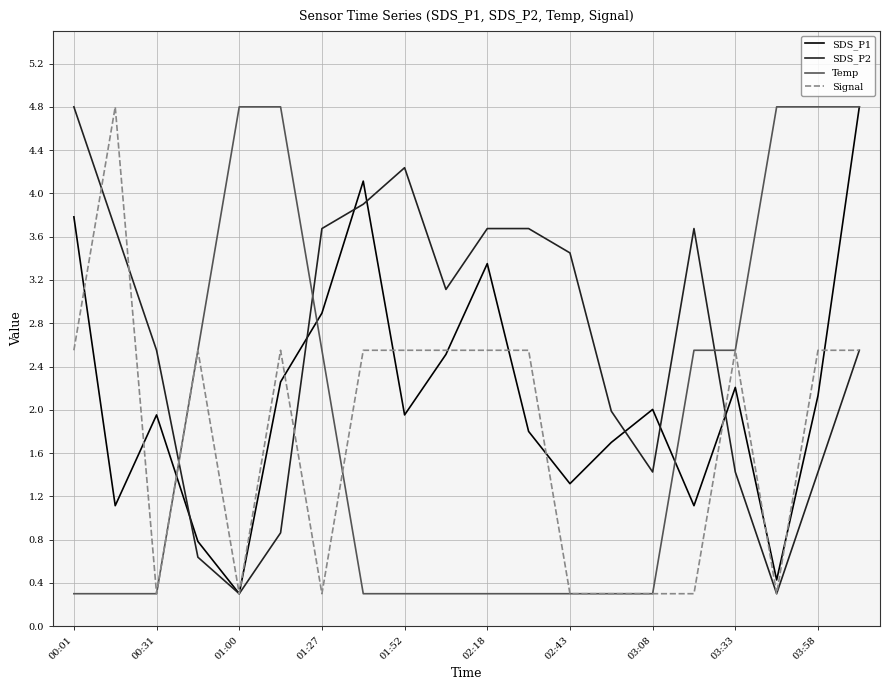

What is the lowest value of the SDS_P1 series?

0.3